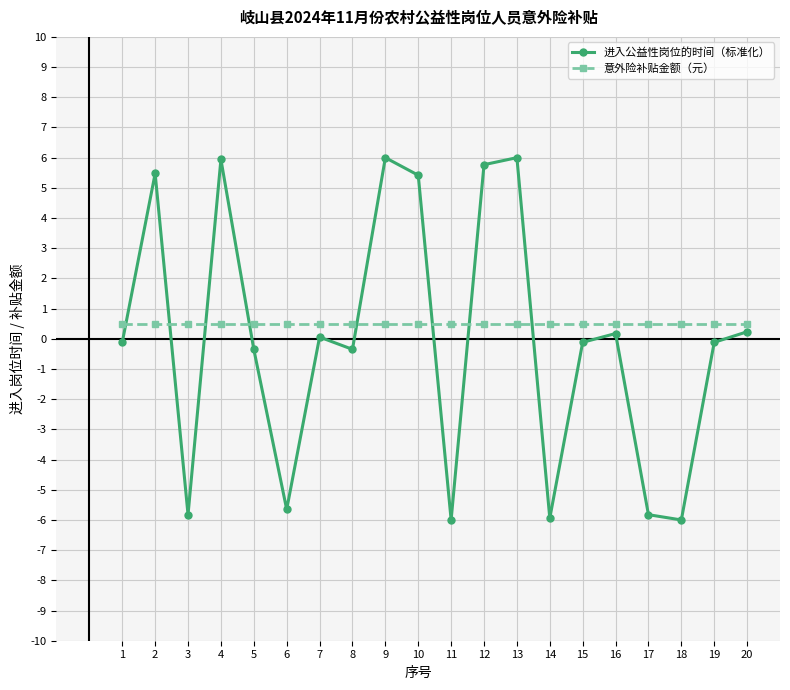

What is the value of the 进入公益性岗位的时间（标准化） point at the 11th from the left?

-6.0